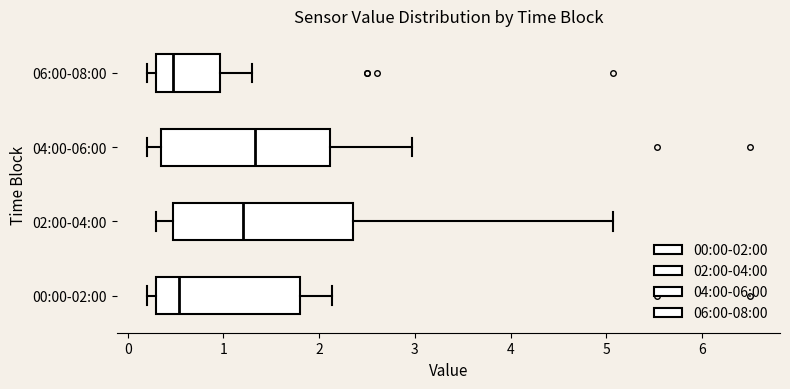

Where does the right whisker of the box for 06:00-08:00 end on the x-axis? The values are not printed on the chart, so give them approximately, as read against the axis.

1.3